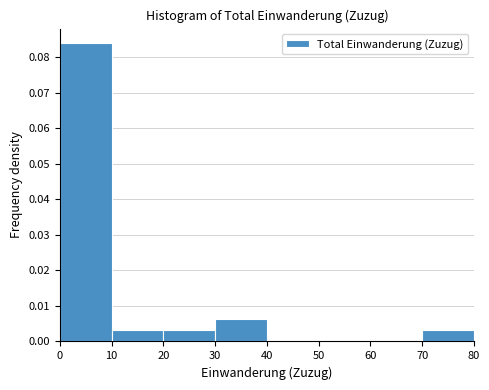

Reading left to right, list every bar in this chart as the range it spans on the x-axis followed by its height. The values are not printed on the chart, so give them approximately, as read against the axis.

0 to 10: 0.084
10 to 20: 0.003
20 to 30: 0.003
30 to 40: 0.006
40 to 50: 0
50 to 60: 0
60 to 70: 0
70 to 80: 0.003